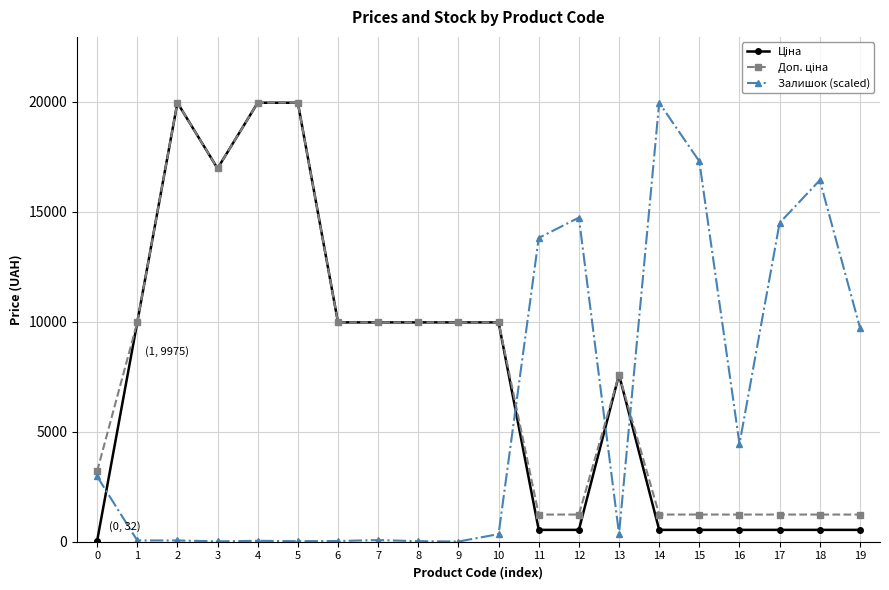

What is the maximum value shown in the chart?

19964.2